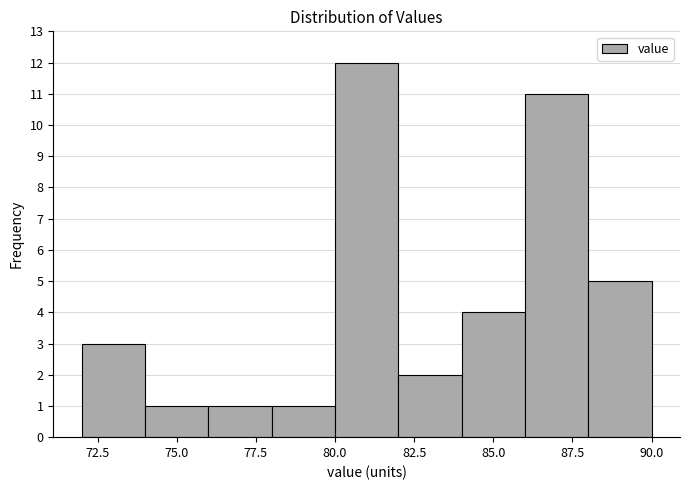

Reading left to right, transcribe this chart: for each bar, give the range it covers on the x-axis and its height. The values are not printed on the chart, so give them approximately, as read against the axis.

72 to 74: 3
74 to 76: 1
76 to 78: 1
78 to 80: 1
80 to 82: 12
82 to 84: 2
84 to 86: 4
86 to 88: 11
88 to 90: 5